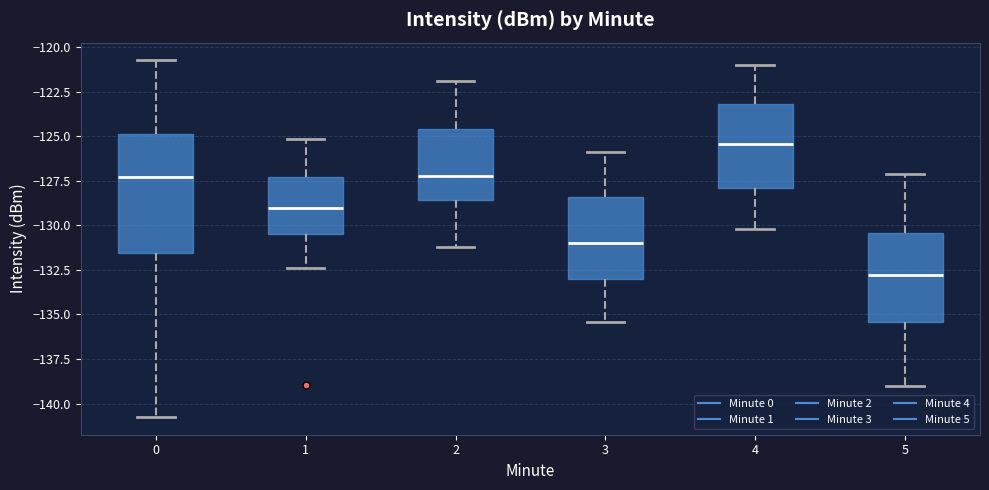

Reading left to right, read every box against the y-axis: the position of its median line, the range the box covers, and the ends of its whiskers. The values are not printed on the chart, so give them approximately, as read against the axis.

0: median -127.5, box -131.5 to -125.0, whiskers -141.0 to -120.5
1: median -129.0, box -130.5 to -127.5, whiskers -132.5 to -125.0
2: median -127.0, box -128.5 to -124.5, whiskers -131.0 to -122.0
3: median -131.0, box -133.0 to -128.5, whiskers -135.5 to -126.0
4: median -125.5, box -128.0 to -123.0, whiskers -130.0 to -121.0
5: median -133.0, box -135.5 to -130.5, whiskers -139.0 to -127.0